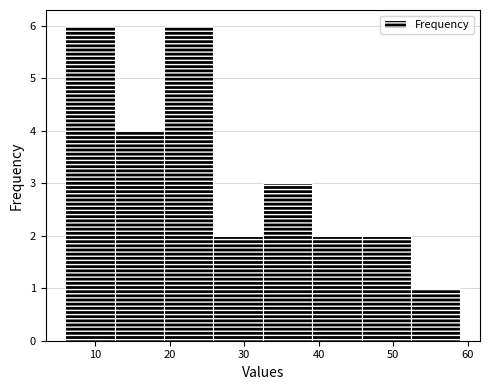

How tall is the bar that spans 33 to 39 on the x-axis? Neither the bar edges nor the heights are printed on the chart, so give them approximately, as read against the axes.

3